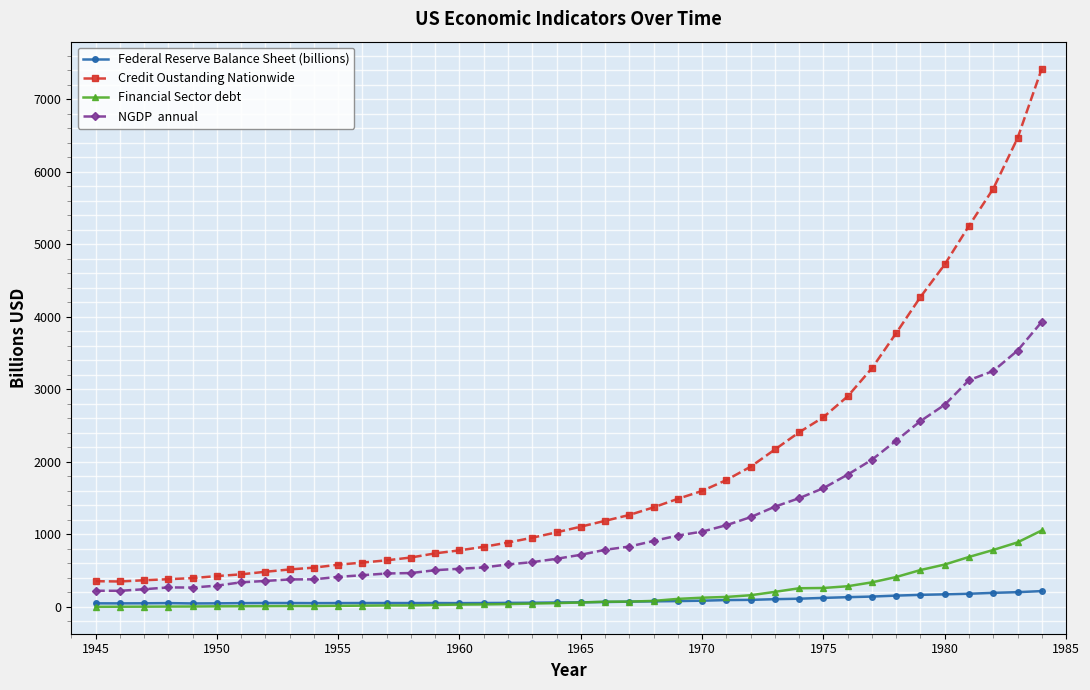

What is the maximum value shown in the chart?

7422.5